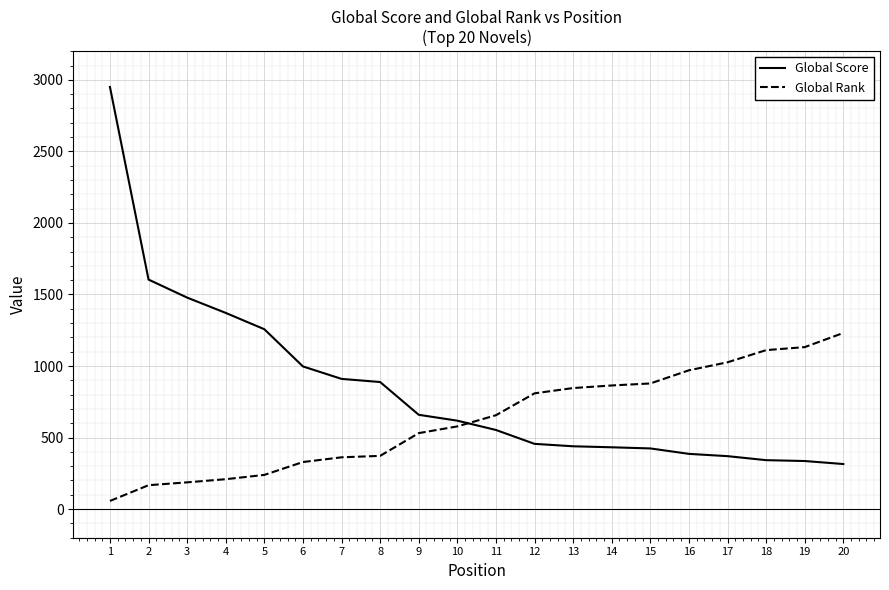

Between 13 and 16, which series saw the biggest shift?

Global Rank